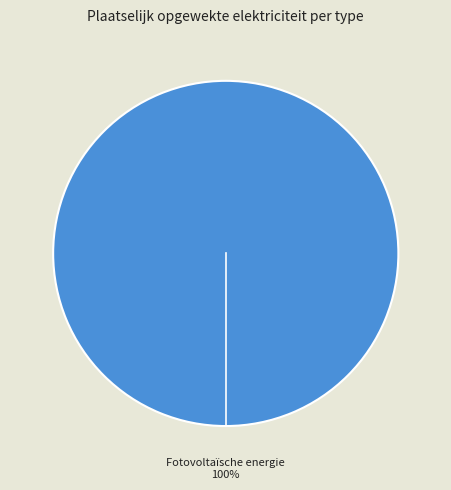

Does any single category account for the majority?

Yes